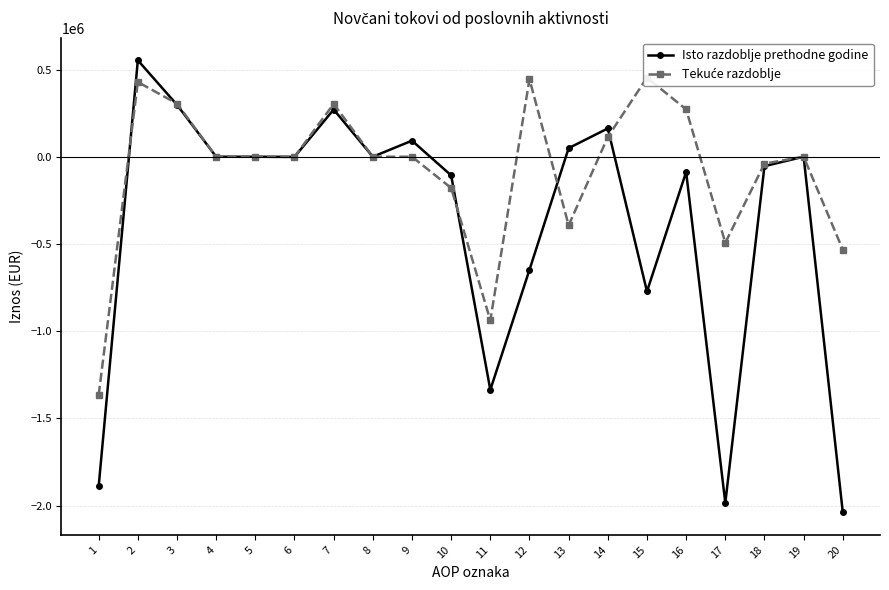

How many interior local valleys does the Isto razdoblje prethodne godine series have?

5